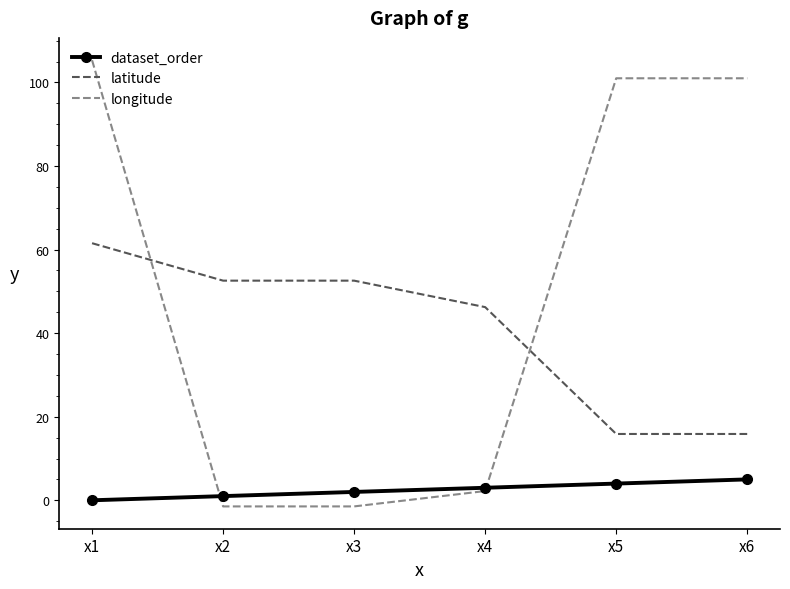

Reading left to right, list all the values displayed in this chart.

dataset_order: 0.0	1.0	2.0	3.0	4.0	5.0
latitude: 61.5	52.6	52.6	46.2	15.9	15.9
longitude: 105.3	-1.5	-1.5	2.2	101.0	101.0